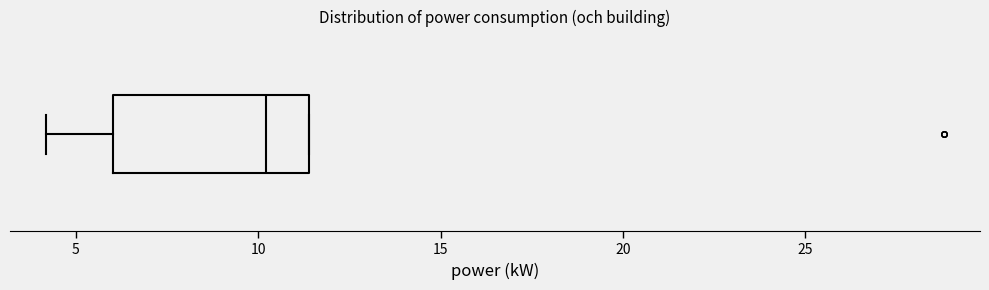

Read this box plot against the x-axis: the position of the median line, the range covered by the box, and the ends of both whiskers. The values are not printed on the chart, so give them approximately, as read against the axis.

median 10.0, box 6.0 to 11.5, whiskers 4.0 to 11.5